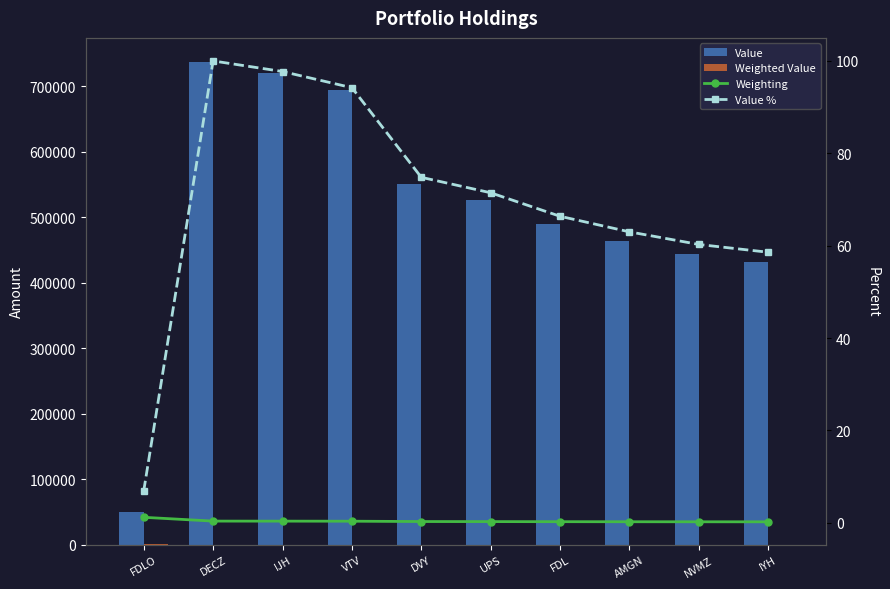

Reading left to right, what are all the values shown in this chart?

Value: 50883.0	737114.0	720226.0	694410.0	551382.0	526710.0	489209.0	464348.0	444225.0	431807.0
Weighted Value: 599.5	188.0	183.5	177.0	140.5	134.5	125.0	118.5	113.5	110.0
Weighting: 1.2	0.4	0.4	0.4	0.3	0.3	0.2	0.2	0.2	0.2
Value %: 6.9	100.0	97.7	94.2	74.8	71.5	66.4	63.0	60.3	58.6